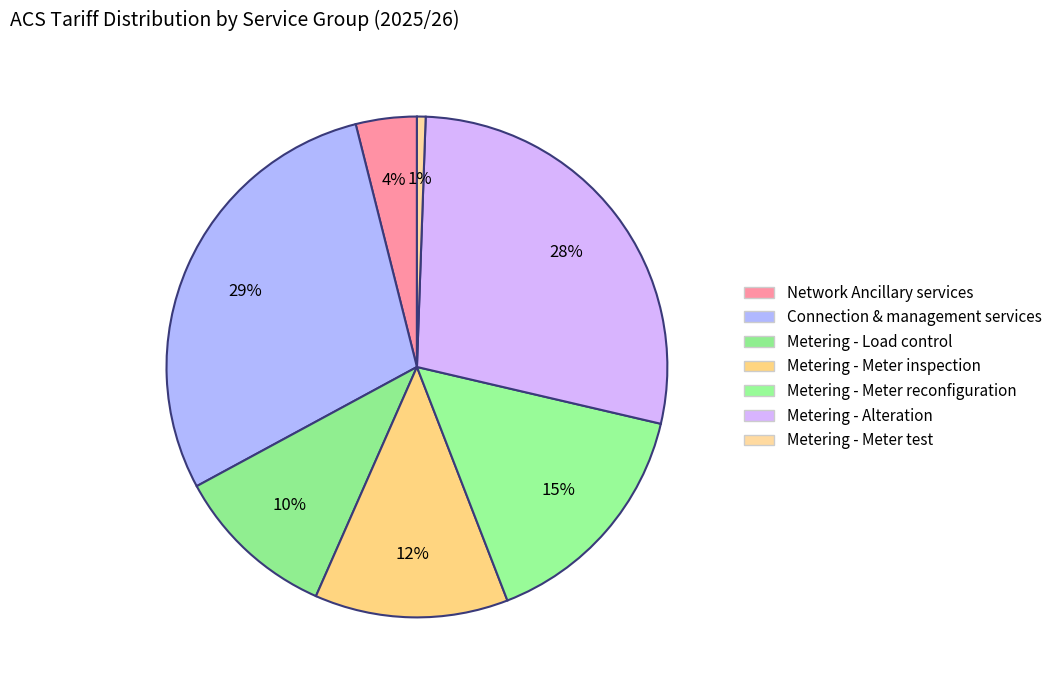

How many segments does this pie chart have?

7